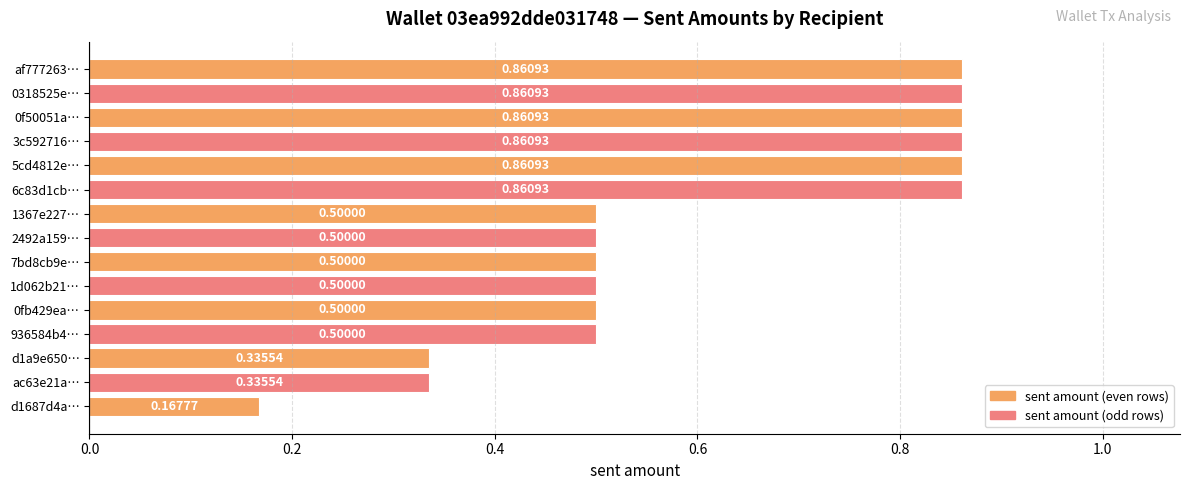

What is the change in value from 3c592716… to 7bd8cb9e…?

-0.4